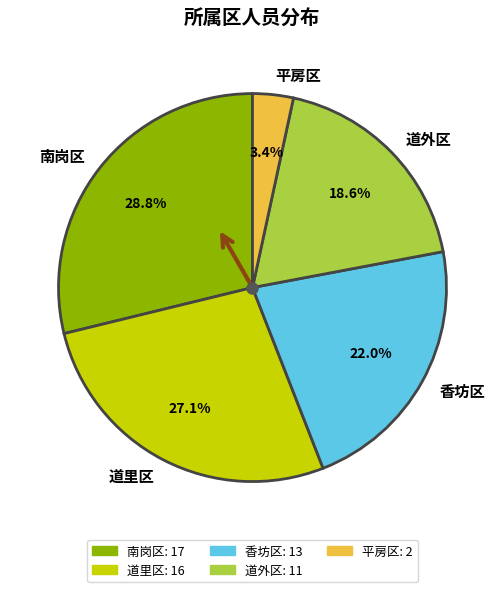

Combined, do 南岗区 and 道里区 account for over 50%?

Yes